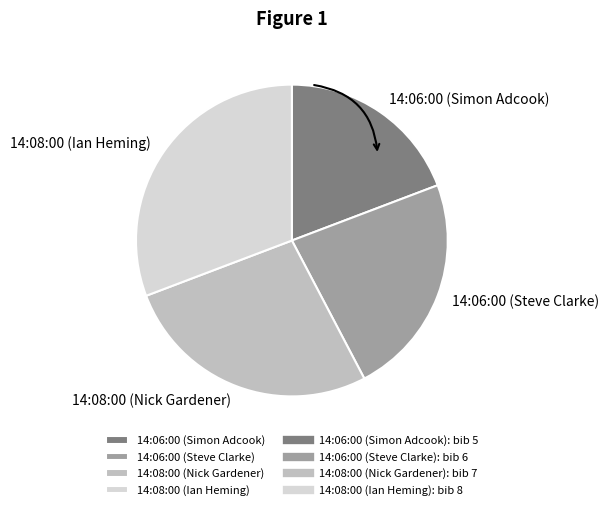

Count the number of slices in the pie.

4